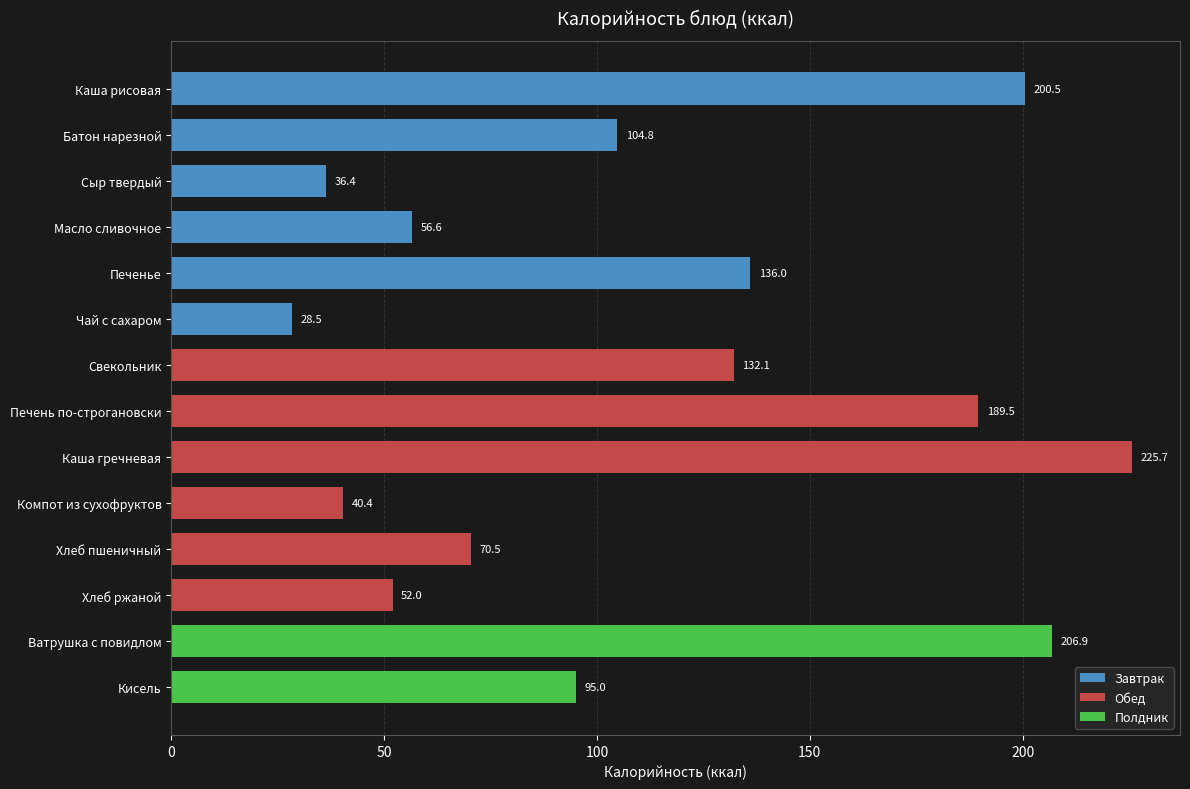

Between Печенье and Компот из сухофруктов, which is larger?

Печенье